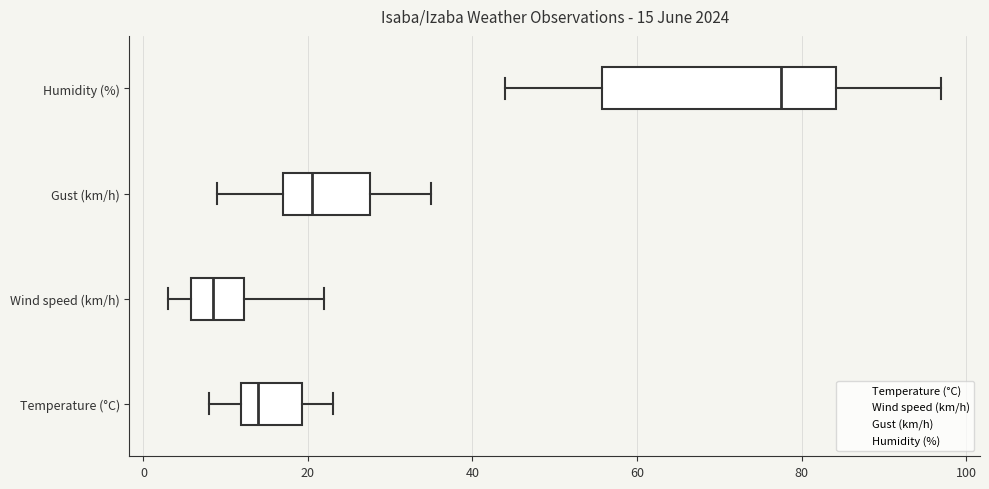

Which box has the furthest to the left median line?

Wind speed (km/h)